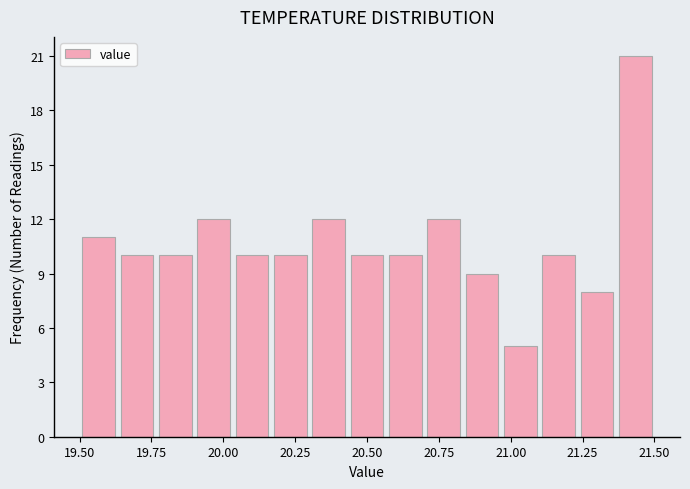

Around what value on the x-axis is the tallest bar? Give the approximate position of its centre, as read against the axis.

21.45